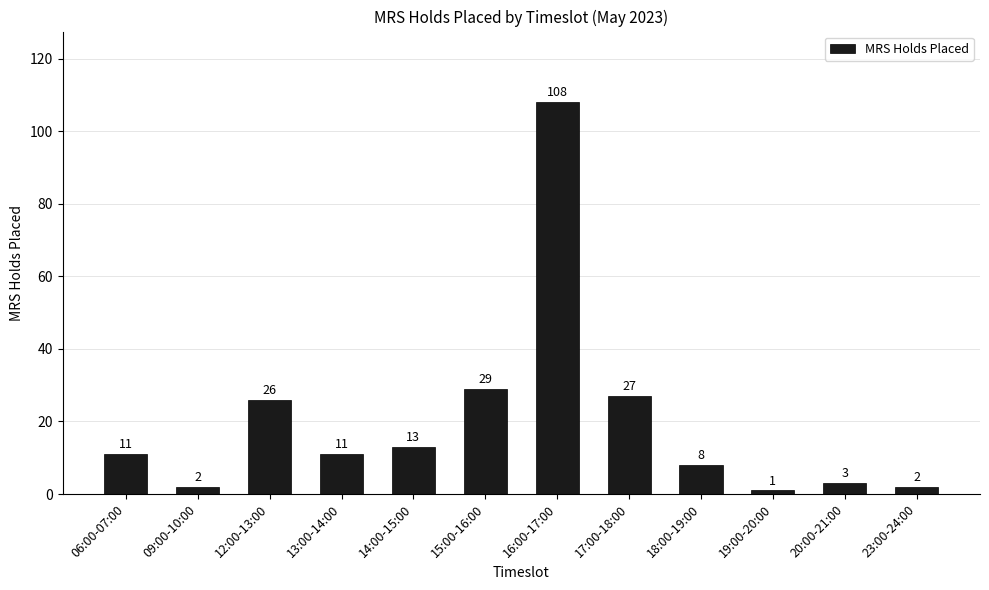

What is the value of the 4th bar from the left?

11